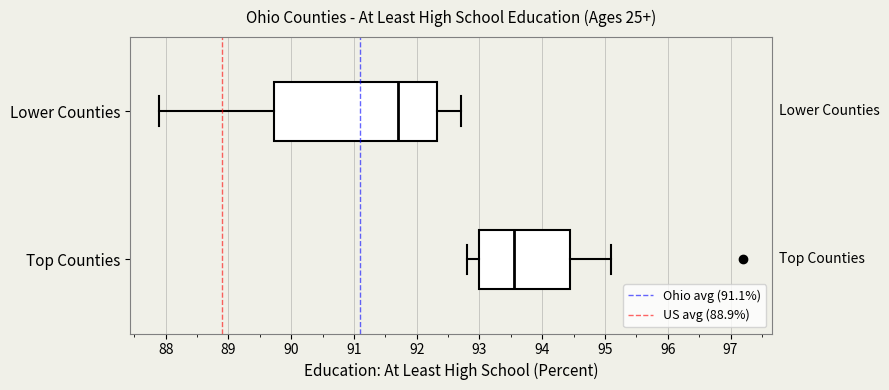

Which box has the furthest to the right median line?

Top Counties